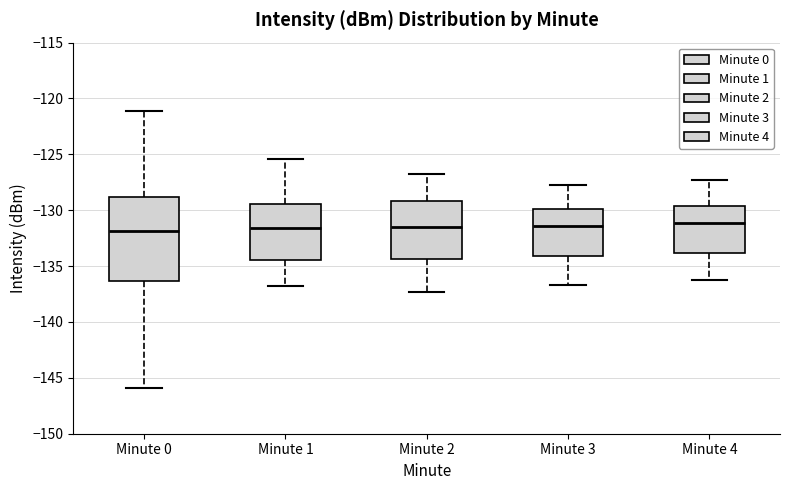

Reading left to right, transcribe this box plot: for each box, give where its median line is, the range the box spans, and where its two whiskers end, as read against the y-axis. The values are not printed on the chart, so give them approximately, as read against the axis.

Minute 0: median -132.0, box -136.5 to -129.0, whiskers -146.0 to -121.0
Minute 1: median -131.5, box -134.5 to -129.5, whiskers -137.0 to -125.5
Minute 2: median -131.5, box -134.5 to -129.0, whiskers -137.5 to -127.0
Minute 3: median -131.5, box -134.0 to -130.0, whiskers -136.5 to -127.5
Minute 4: median -131.0, box -134.0 to -129.5, whiskers -136.0 to -127.5